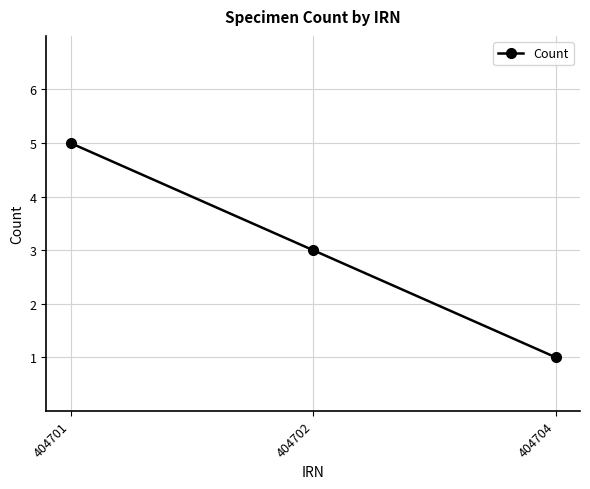

Reading right to left, transcribe all the data shown in this chart.

404704=1	404702=3	404701=5